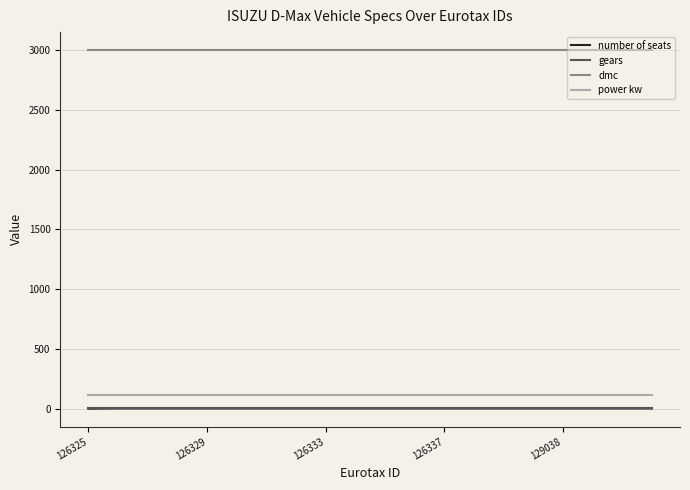

Which series has the largest total across all categories?

dmc